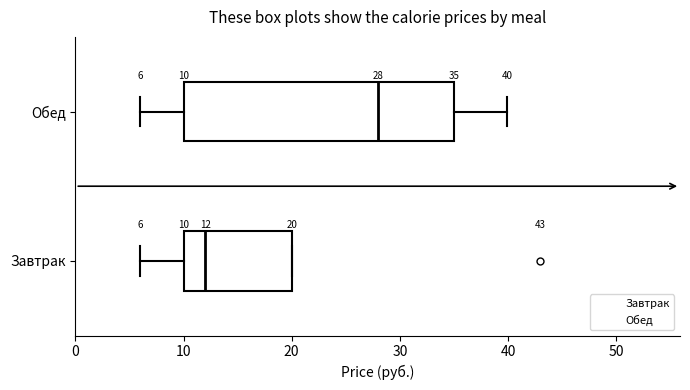

Which box has the furthest to the right median line?

Обед